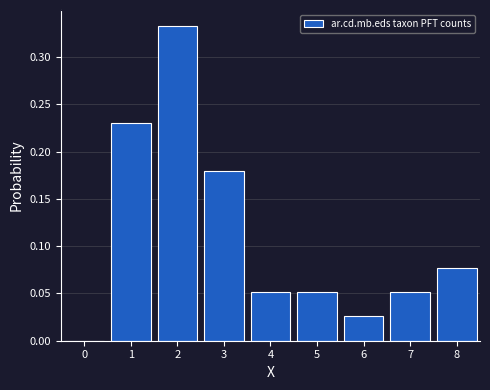

Between 4 and 3, which is larger?

3